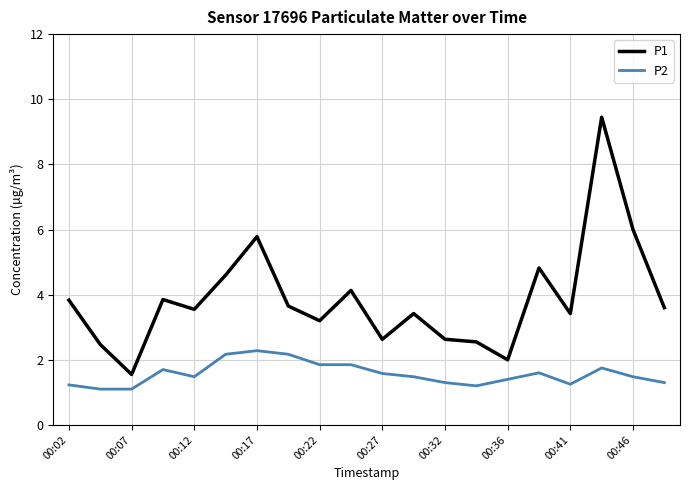

Which series has the largest range (max minus min)?

P1